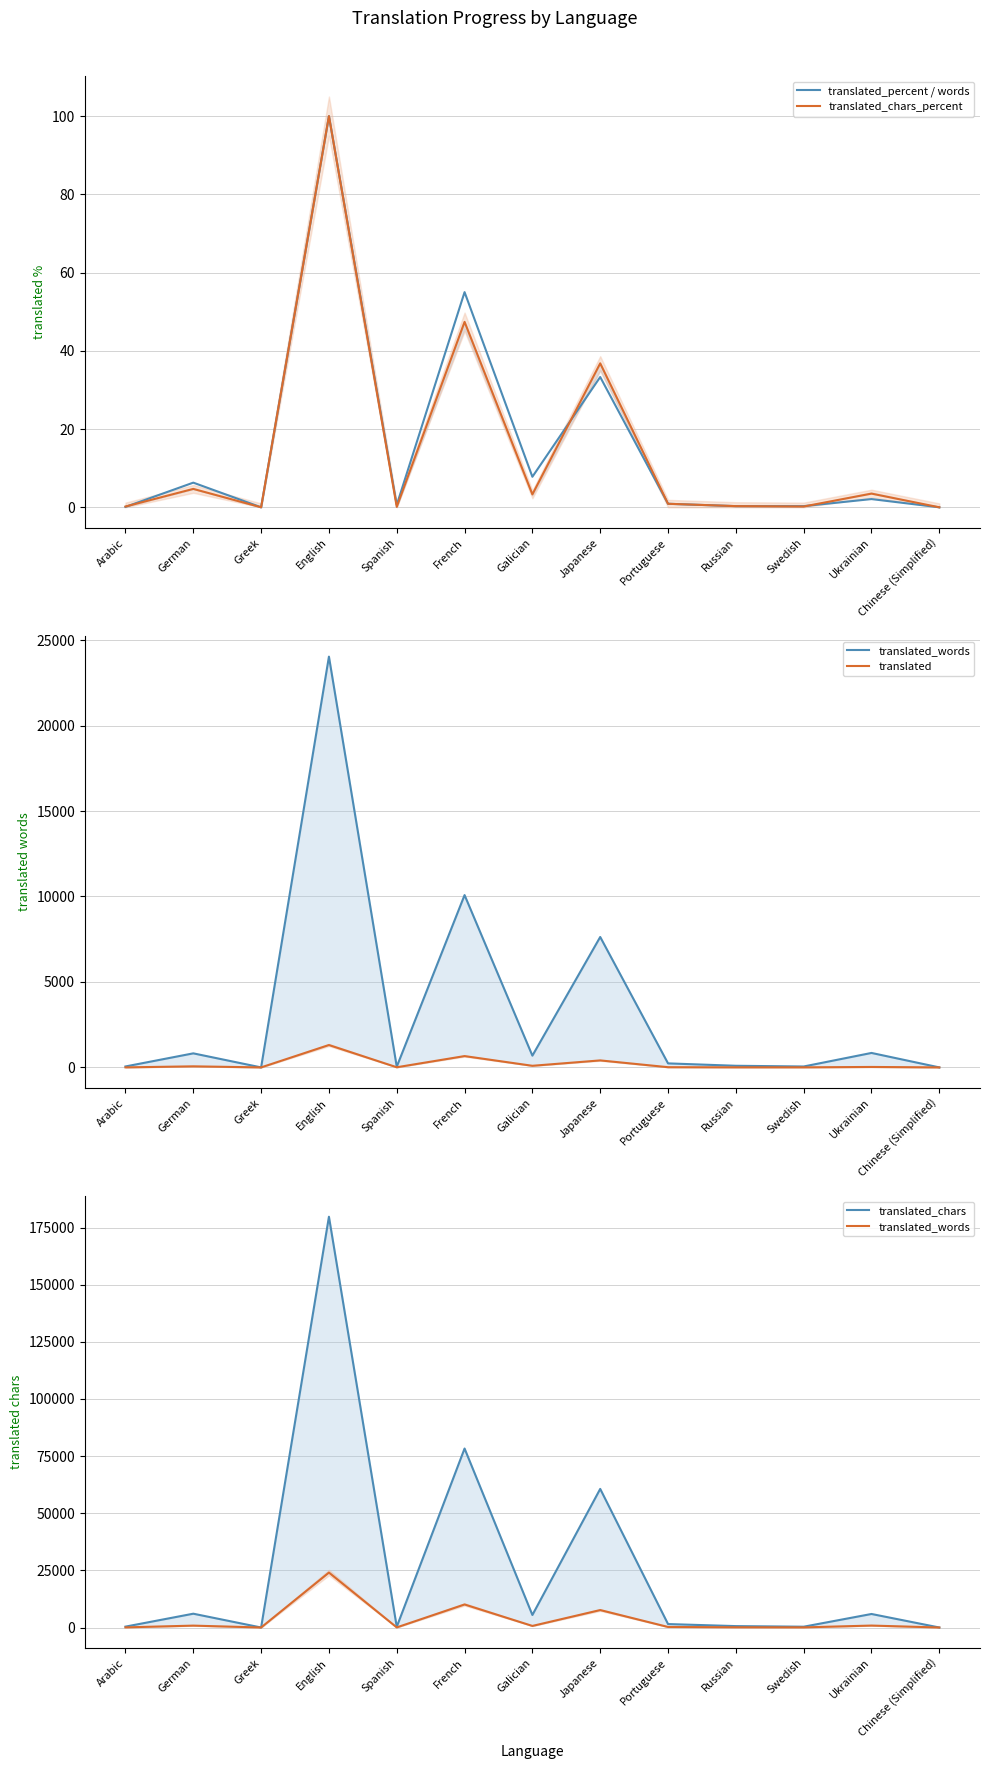

What is the difference between the second highest and minimum values in the translated_words series?

10082.0